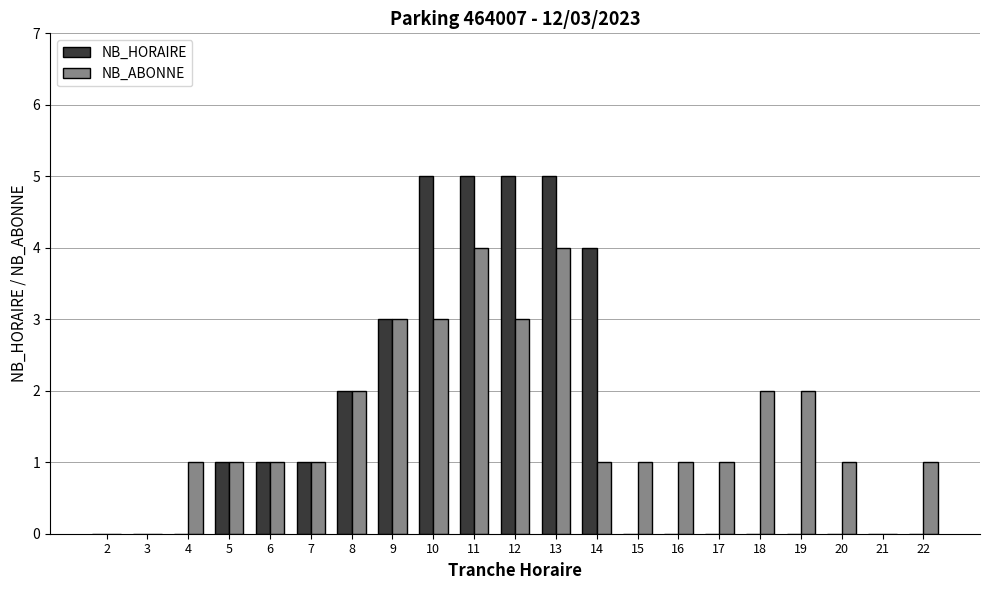

Count the number of data series in this chart.

2